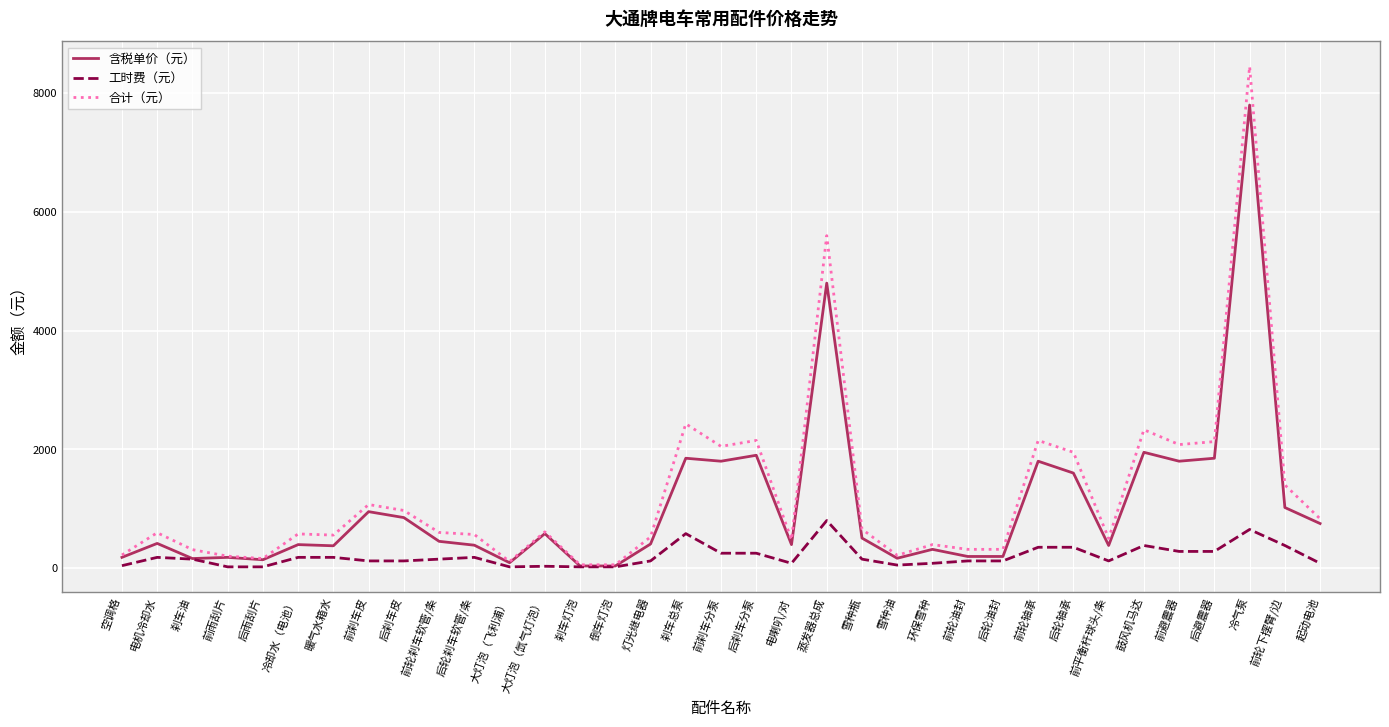

The 合计（元） series shows 1096 at 大灯泡（氙气灯泡）. True or false?

False